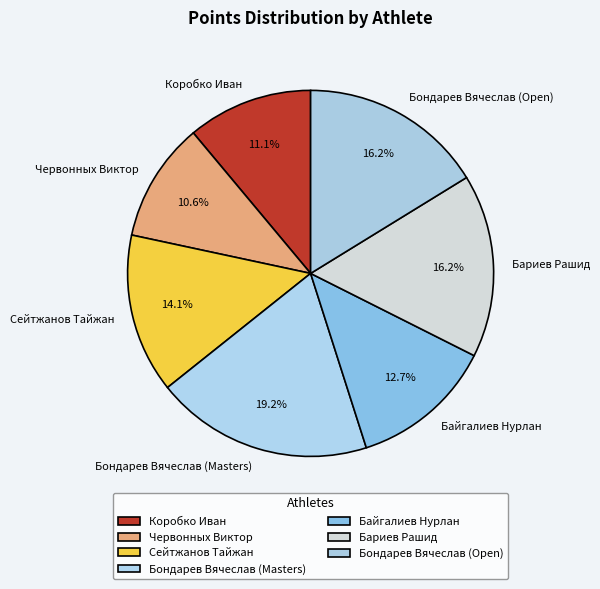

Count the number of slices in the pie.

7